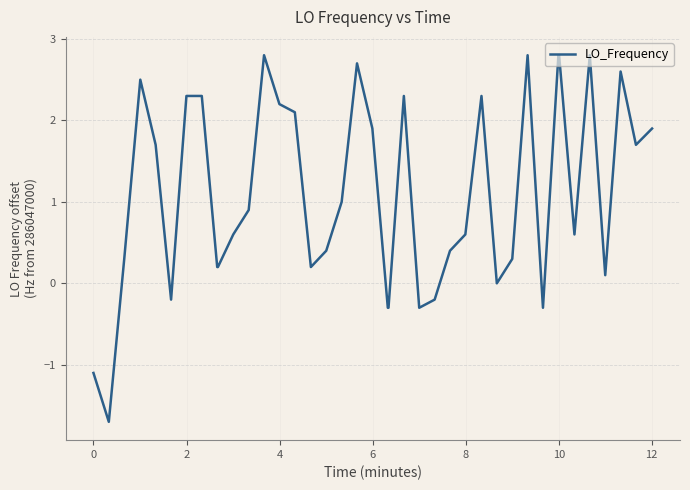

What is the difference between the maximum and minimum values?

4.5